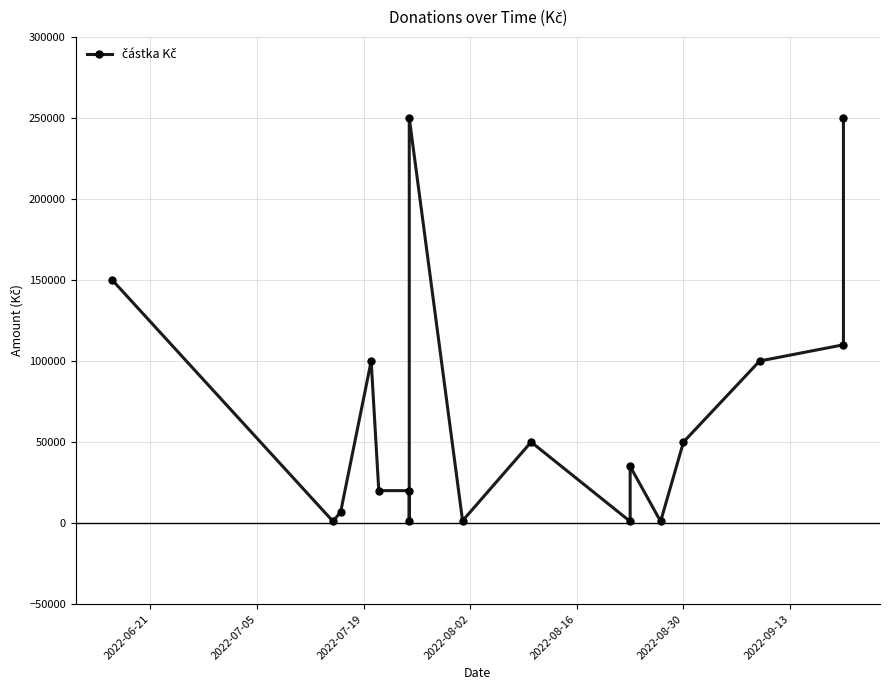

Does the chart display data point markers on the line(s)?

Yes